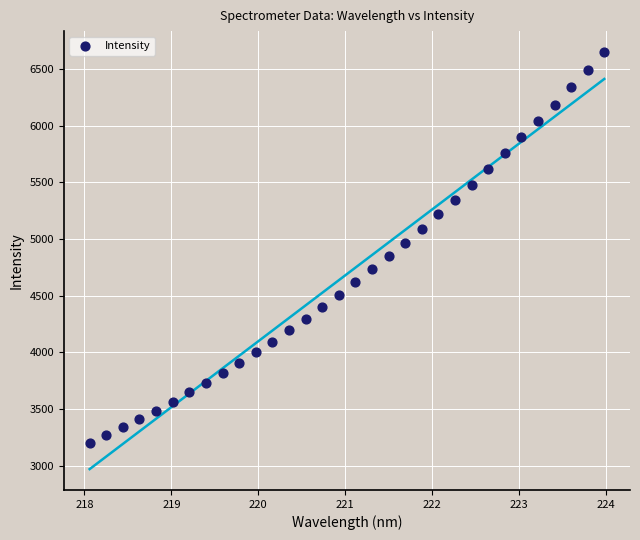

What is the range of X values (max minus min)?

5.9